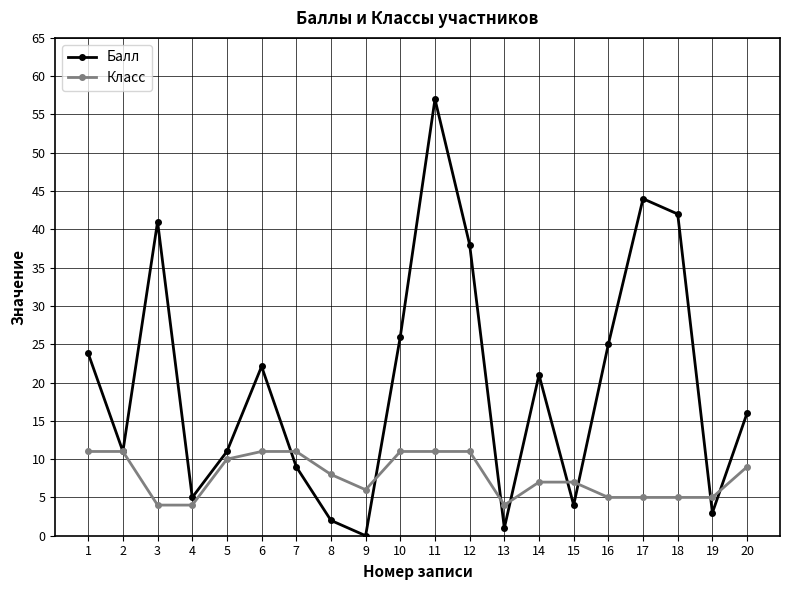

Reading left to right, list all the values displayed in this chart.

Балл: 1=23.8	2=11.0	3=41.0	4=5.0	5=11.0	6=22.1	7=9.0	8=2.0	9=0.0	10=26.0	11=57.0	12=38.0	13=1.0	14=21.0	15=4.0	16=25.0	17=44.0	18=42.0	19=3.0	20=16.0
Класс: 1=11.0	2=11.0	3=4.0	4=4.0	5=10.0	6=11.0	7=11.0	8=8.0	9=6.0	10=11.0	11=11.0	12=11.0	13=4.0	14=7.0	15=7.0	16=5.0	17=5.0	18=5.0	19=5.0	20=9.0